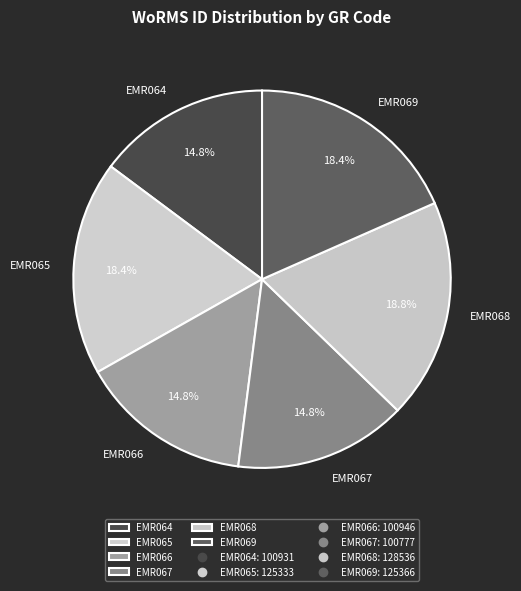

Do EMR066 and EMR065 together represent more than half of the pie?

No